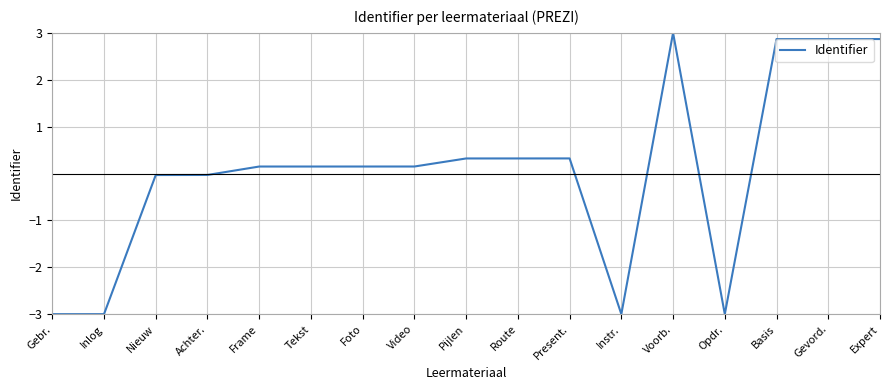

What is the smallest value displayed?

-3.0